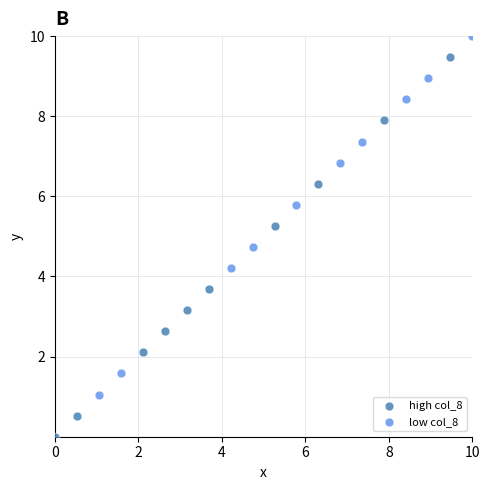

Which series contains the lowest Y value?

high col_8